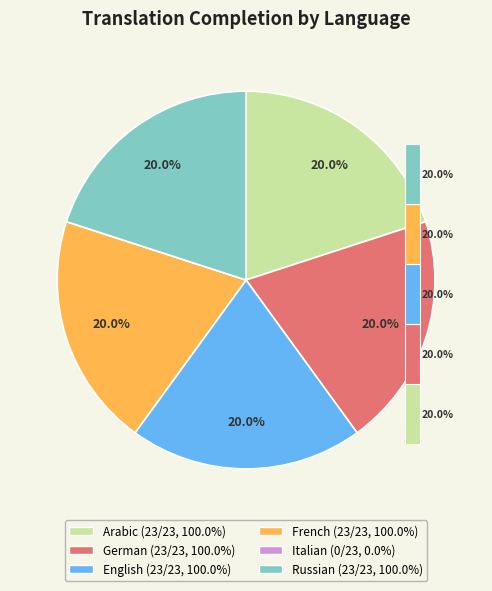

To the nearest percent, what portion does German represent?

20%